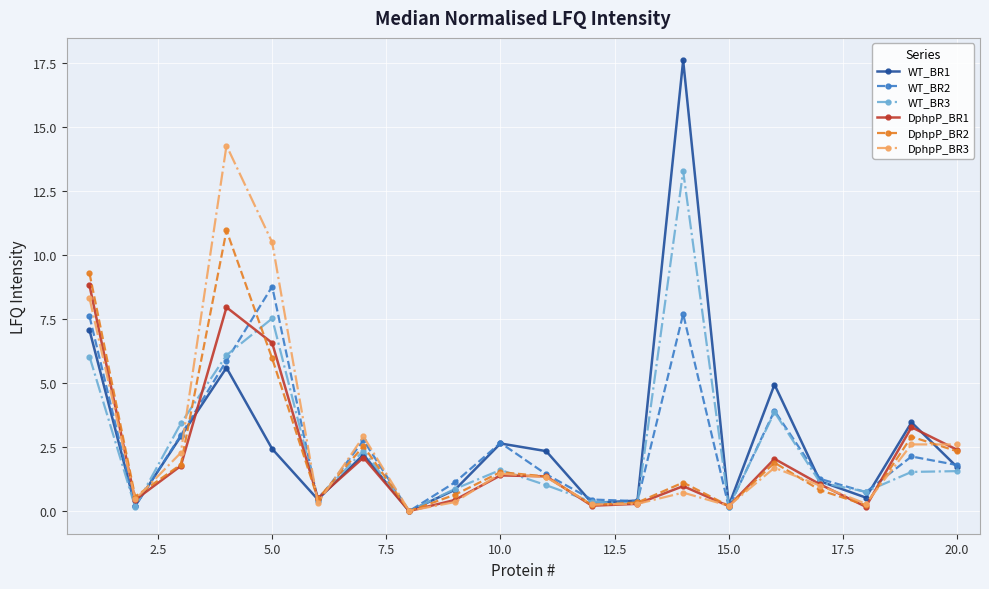

What is the sum of all WT_BR2 values?

52.5